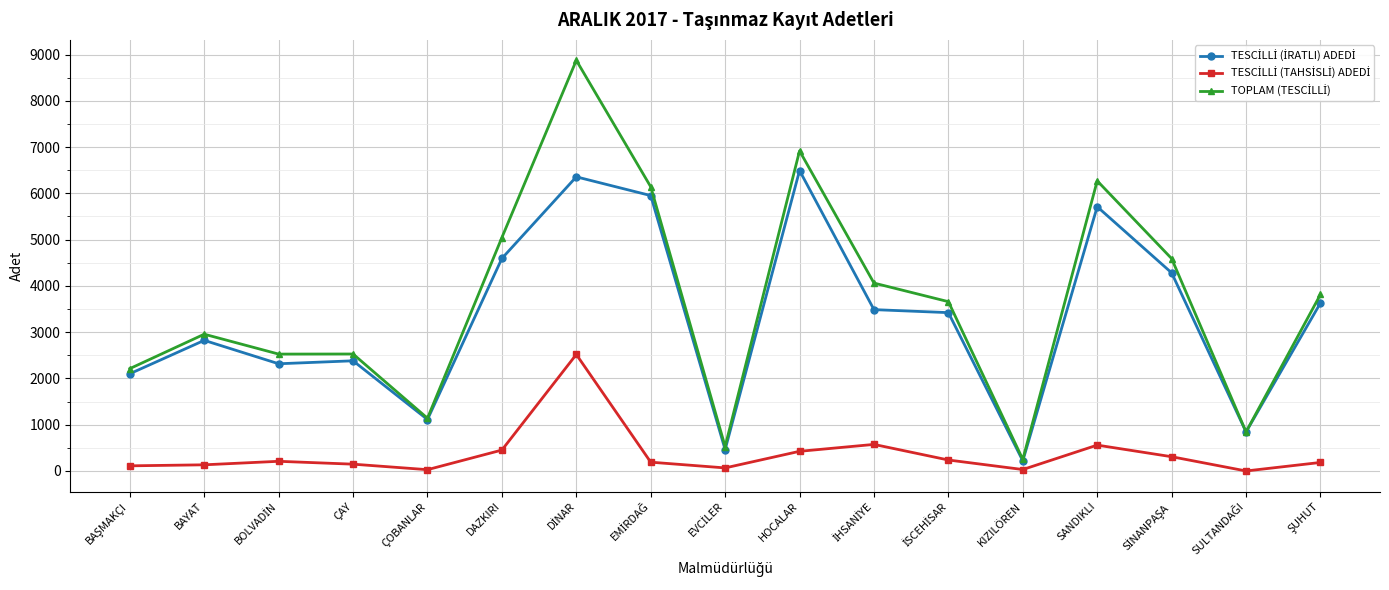

What is the label of the 4th point from the left?

ÇAY